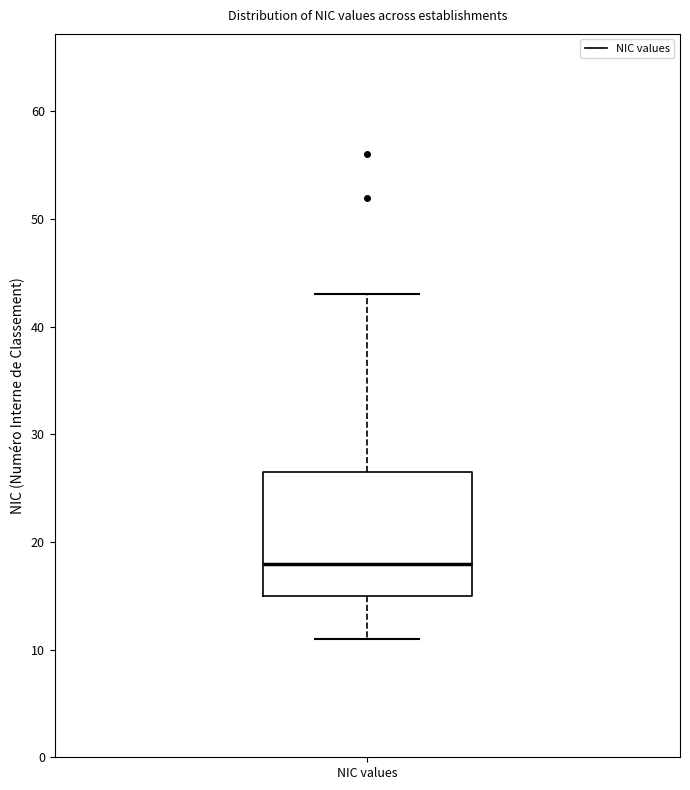

Where does the lower whisker of the box for NIC values end on the y-axis? The values are not printed on the chart, so give them approximately, as read against the axis.

11